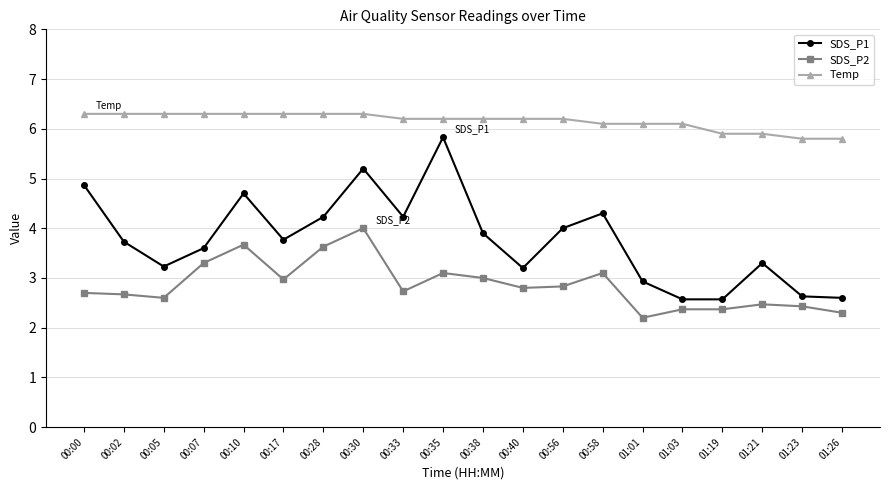

Is this an area chart (filled region under the line)?

No